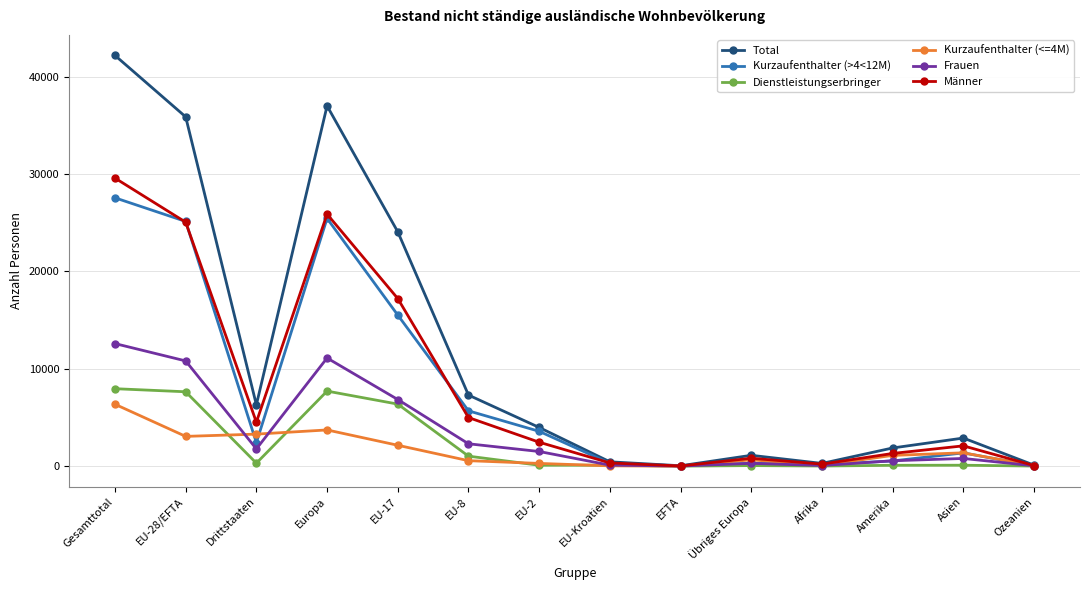

What is the difference between the second highest and second lowest values in the Total series?

36887